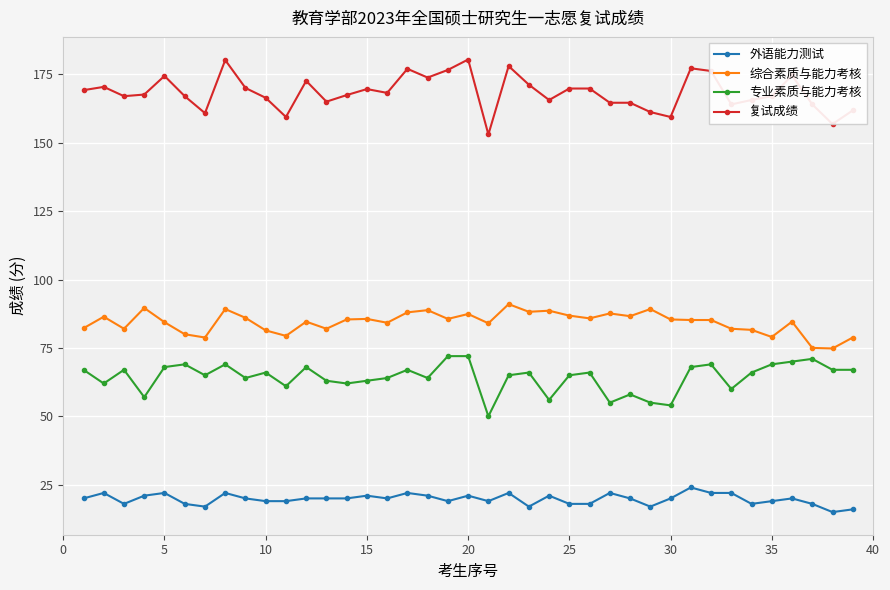

True or false: 复试成绩 has more than 2 interior local peaks.

True